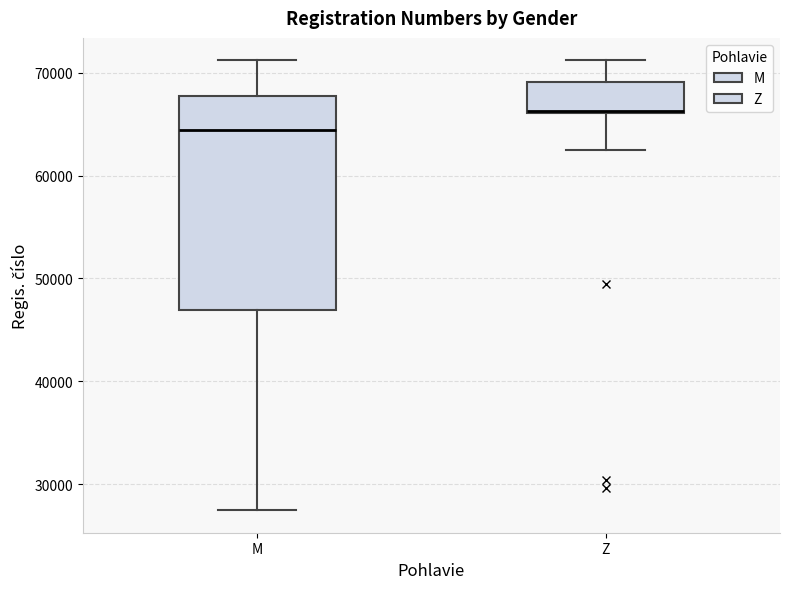

Where is the lower edge of the box for M on the y-axis? The values are not printed on the chart, so give them approximately, as read against the axis.

47000